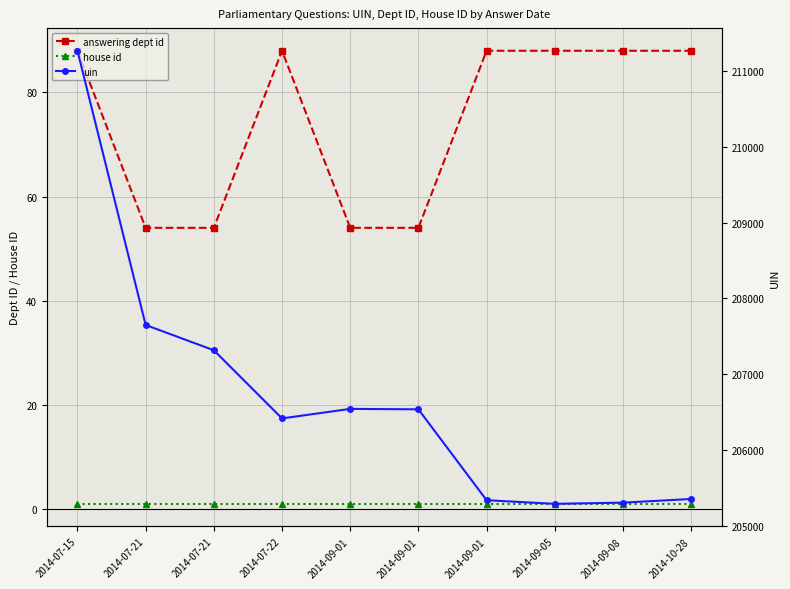

Which category has the highest value across all series?

2014-07-15